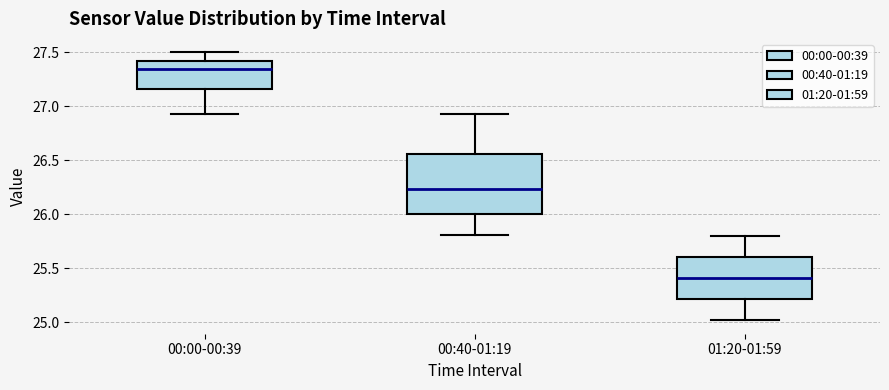

Which box has the lowest median line?

01:20-01:59